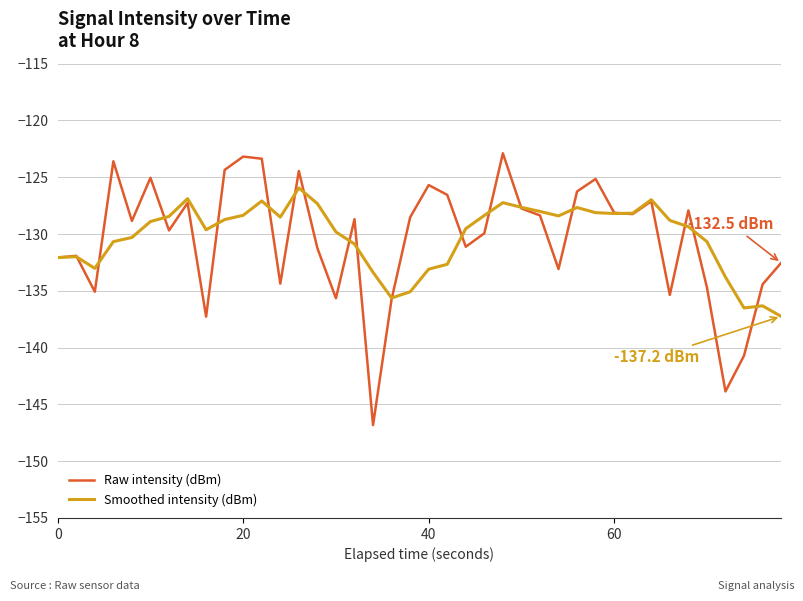

List the series in order of their peak value, lowest first.

Smoothed intensity (dBm), Raw intensity (dBm)